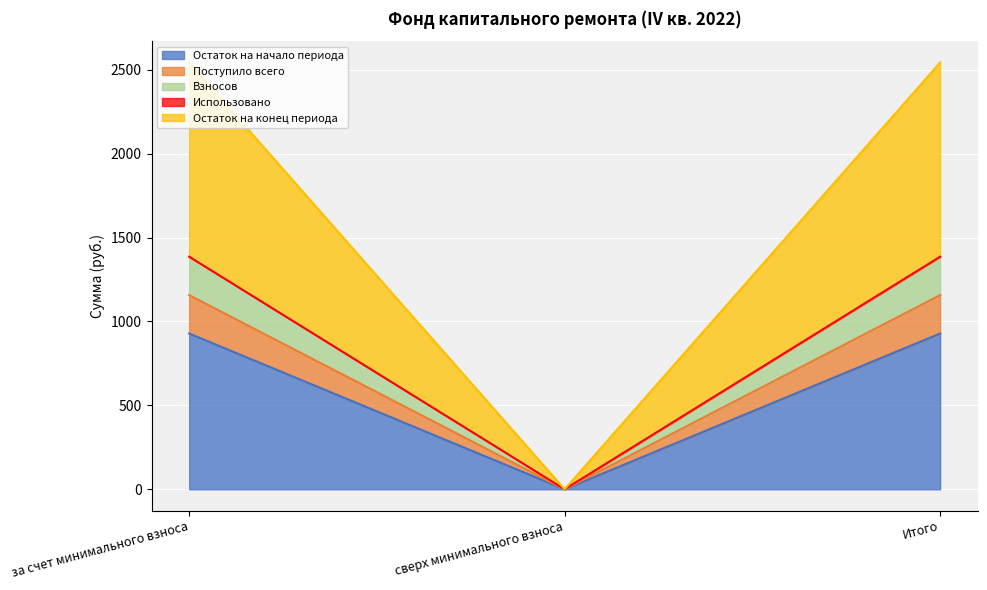

How many data points does each series have?

3